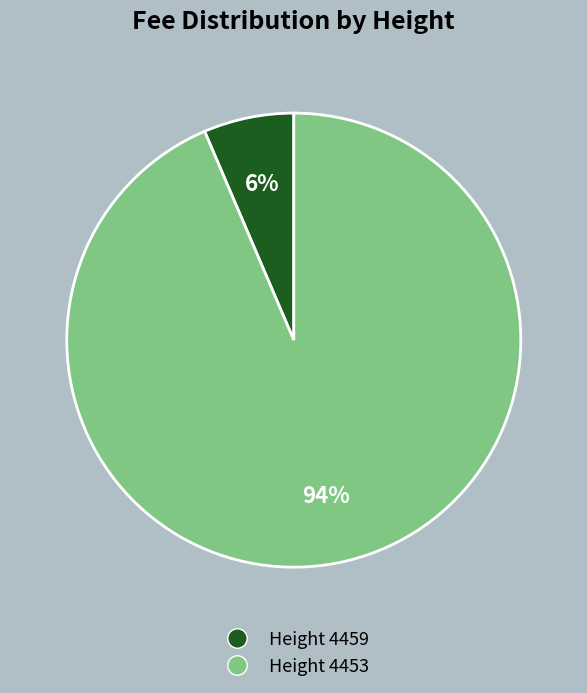

To the nearest percent, what is the average slice percentage?

50%